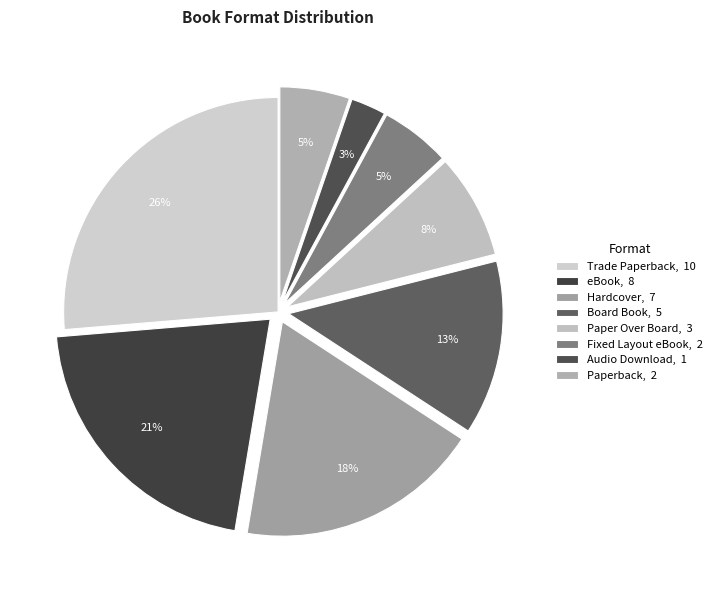

Approximately how many times larger is the value at Audio Download compared to Trade Paperback?

0.1